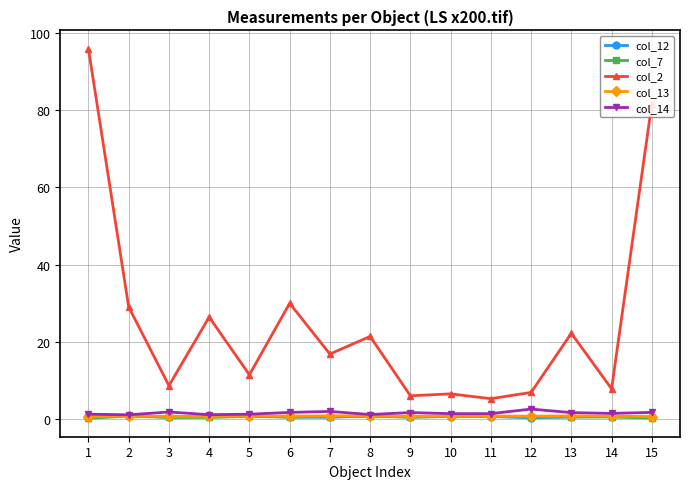

True or false: col_14 has more than 0 interior local peaks.

True